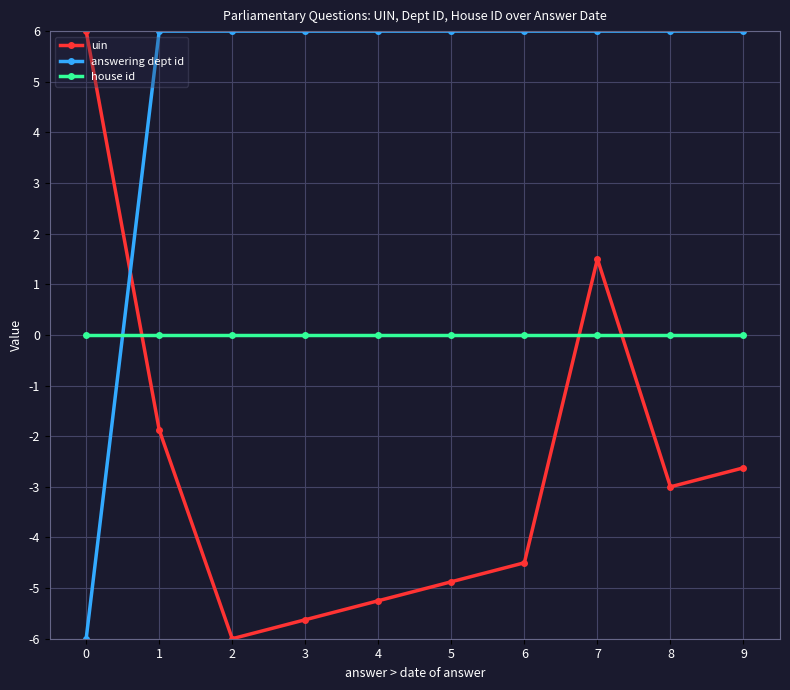

How many interior local peaks does the uin series have?

1